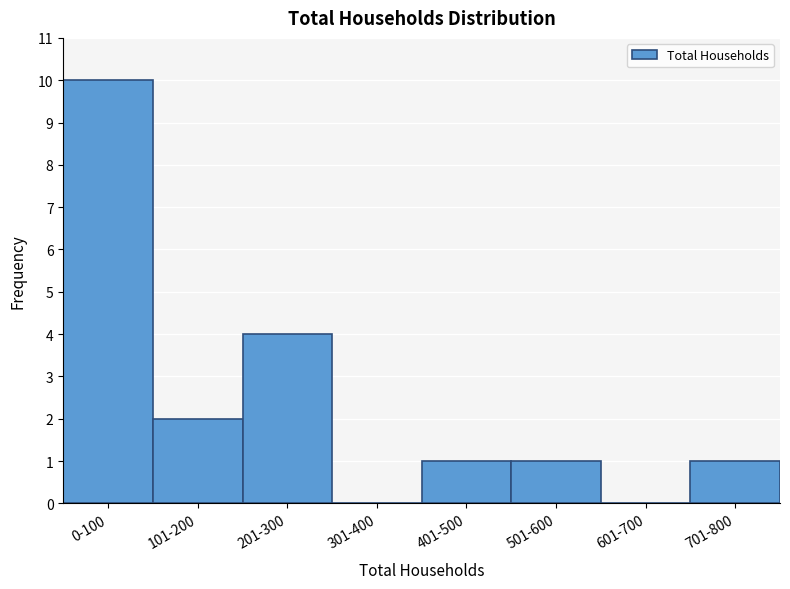

Reading left to right, what are all the values shown in this chart?

0-100=10	101-200=2	201-300=4	301-400=0	401-500=1	501-600=1	601-700=0	701-800=1